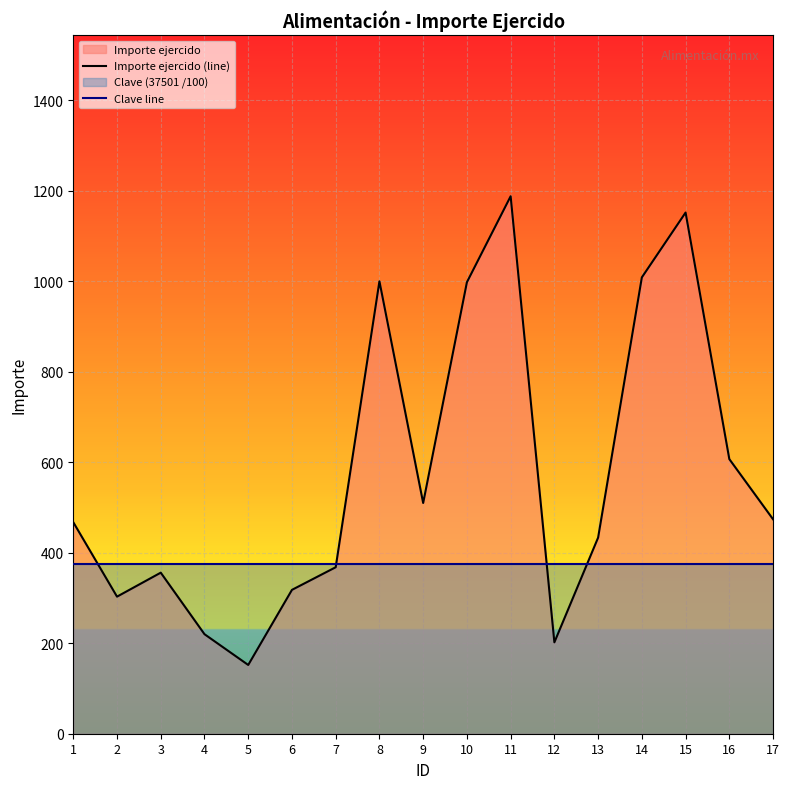

Between 2 and 11, which is larger?

11